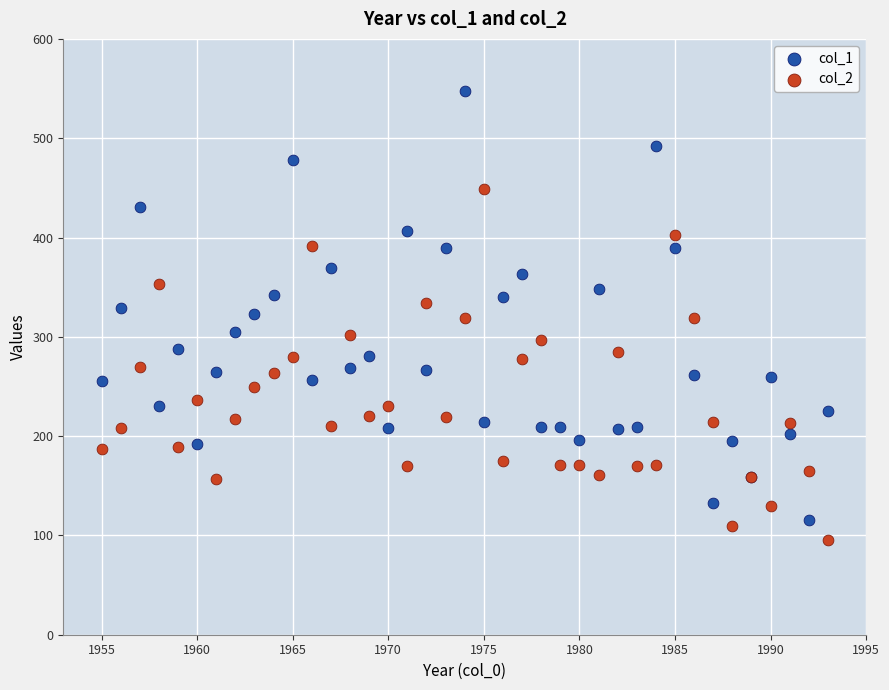

Which series has the widest spread of Y values?

col_1